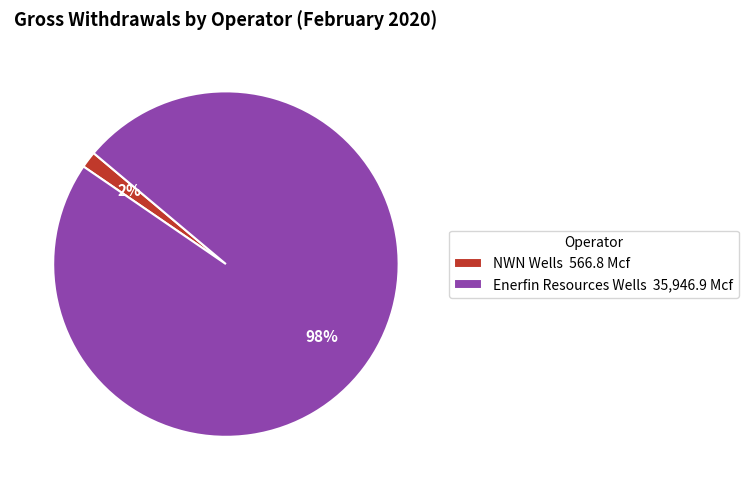

Between NWN Wells and Enerfin Resources Wells, which is larger?

Enerfin Resources Wells